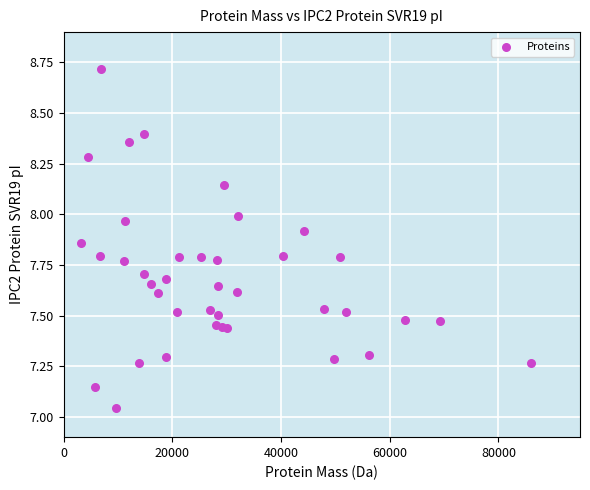

What is the range of Y values (max minus min)?

1.7